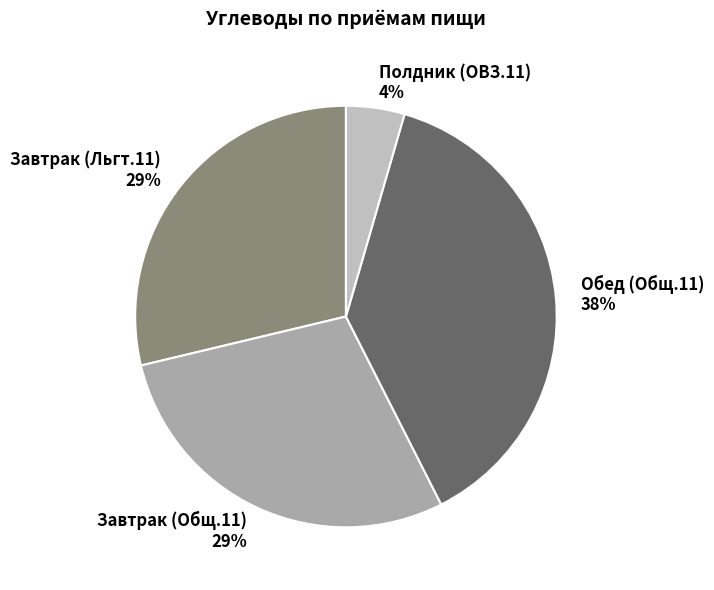

Is there any slice that represents more than half of the pie?

No